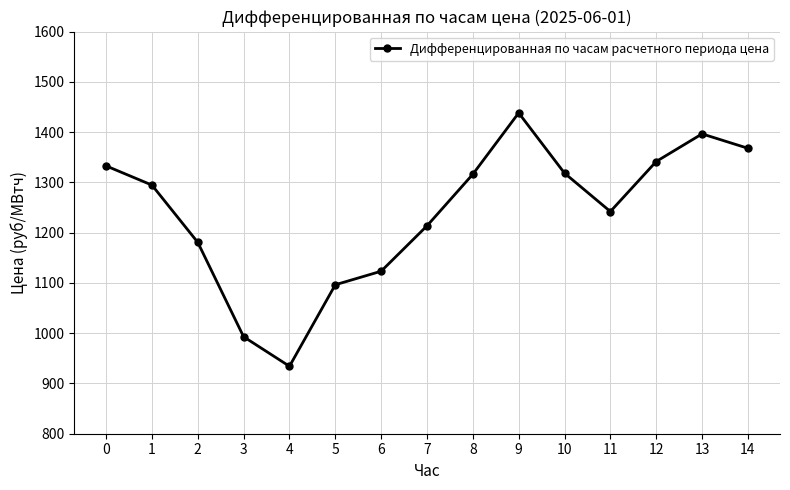

At which category does the data reach its first local peak?

9